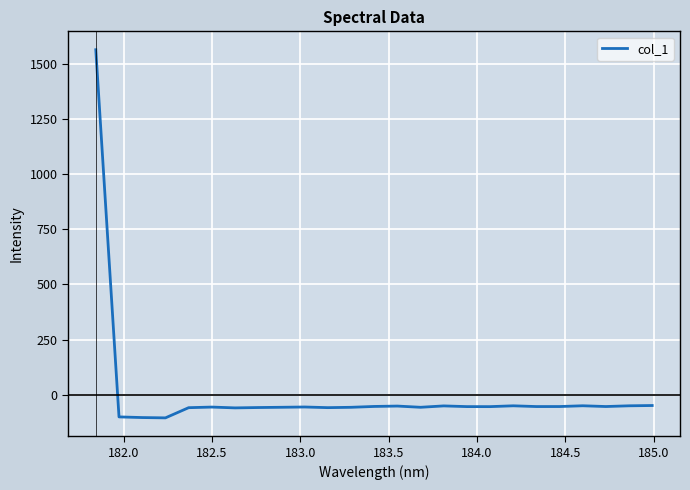

What is the maximum value shown in the chart?

1564.5